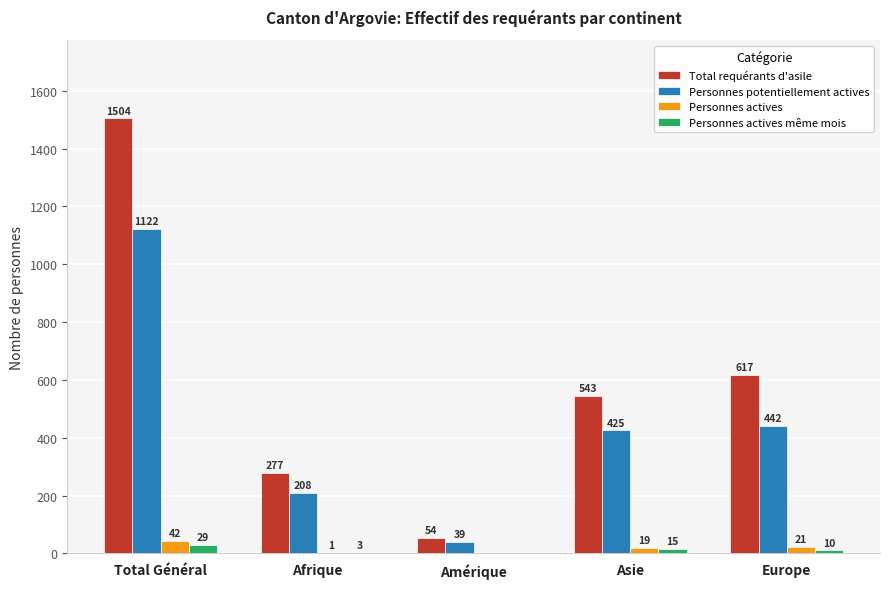

Between Total Général and Europe, which series saw the biggest shift?

Total requérants d'asile